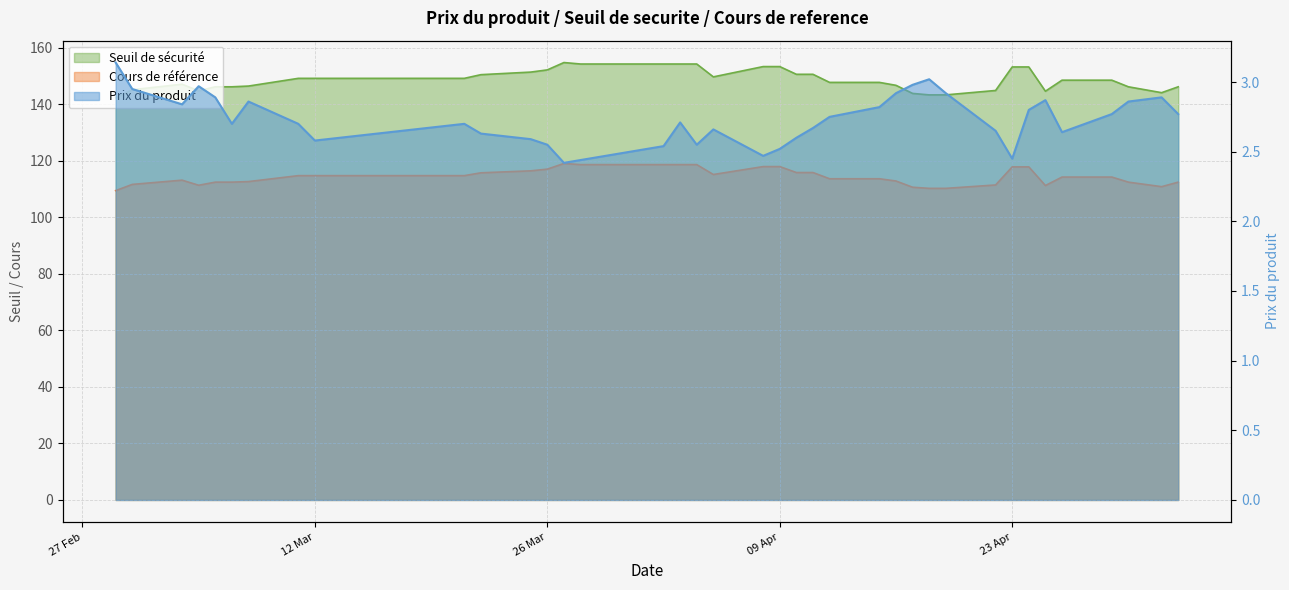

What is the smallest value displayed?

2.4